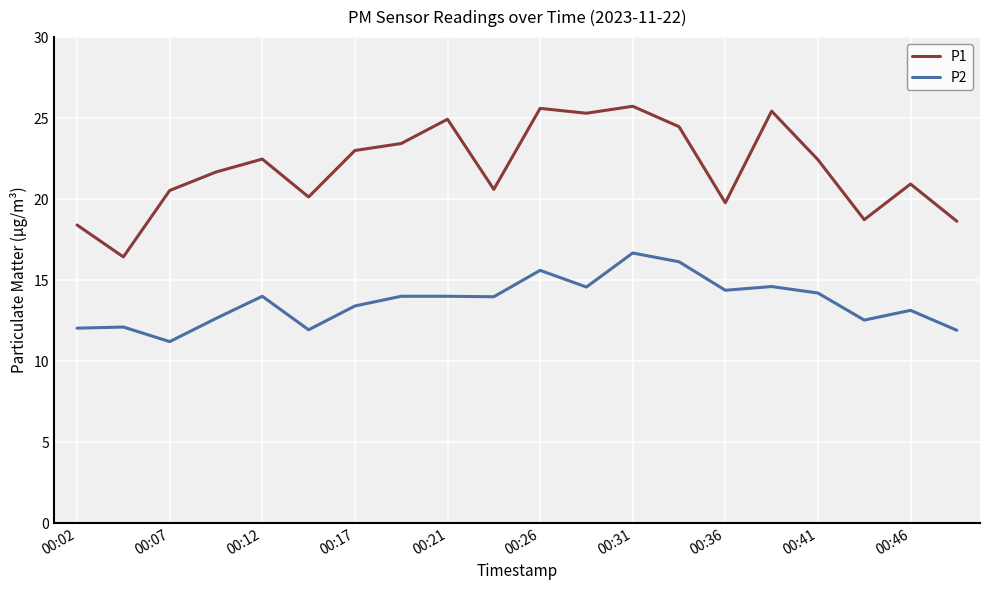

List the series in order of their peak value, highest first.

P1, P2